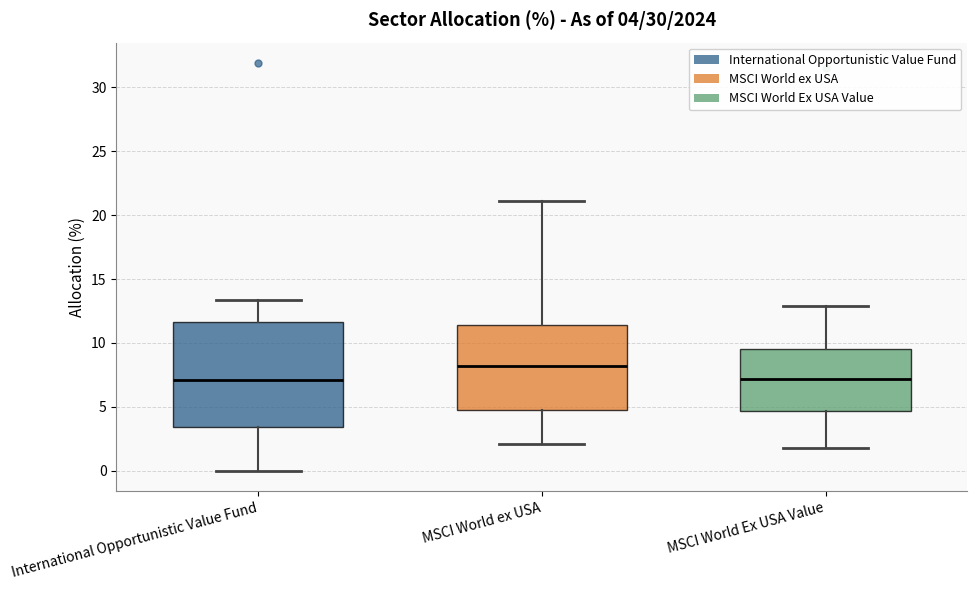

Which box is the tallest, from its lower edge to its upper edge?

International Opportunistic Value Fund